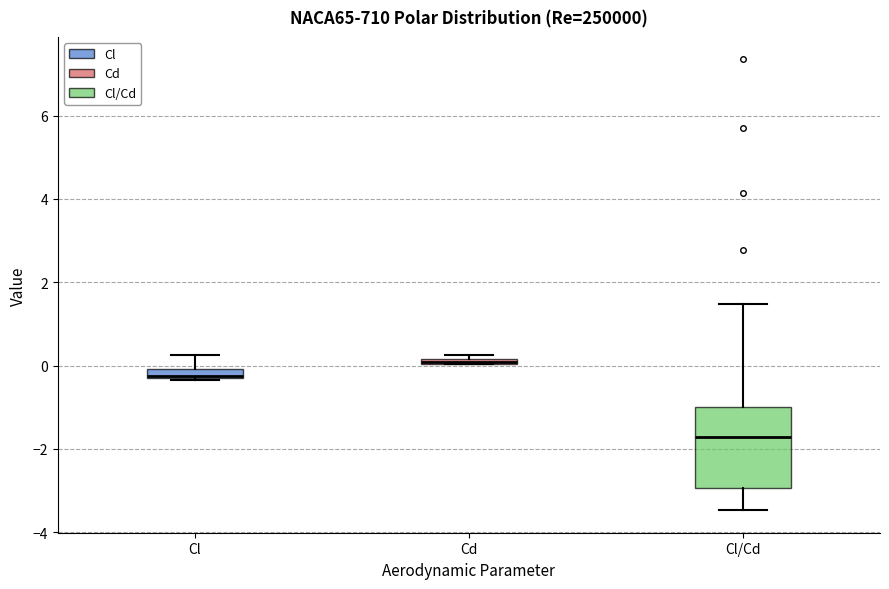

Where is the lower edge of the box for Cl/Cd on the y-axis? The values are not printed on the chart, so give them approximately, as read against the axis.

-3.0